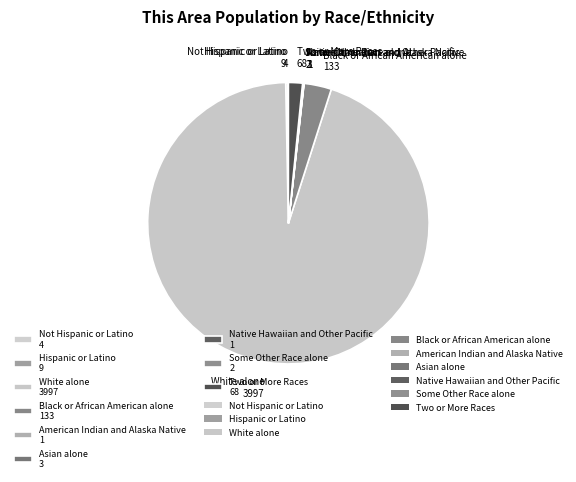

True or false: Two or More Races 68 accounts for 12% of the total.

False